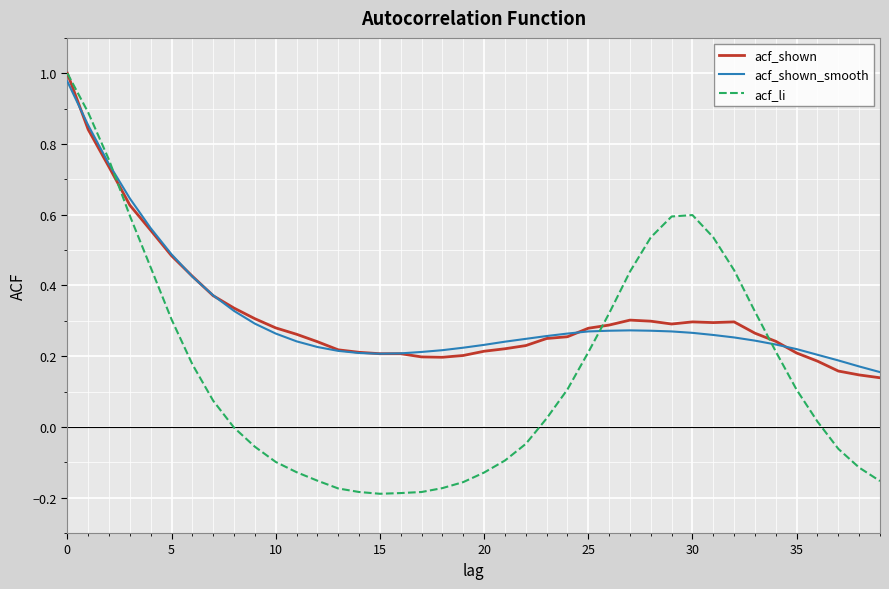

What are all the series names shown in the legend?

acf_shown, acf_shown_smooth, acf_li